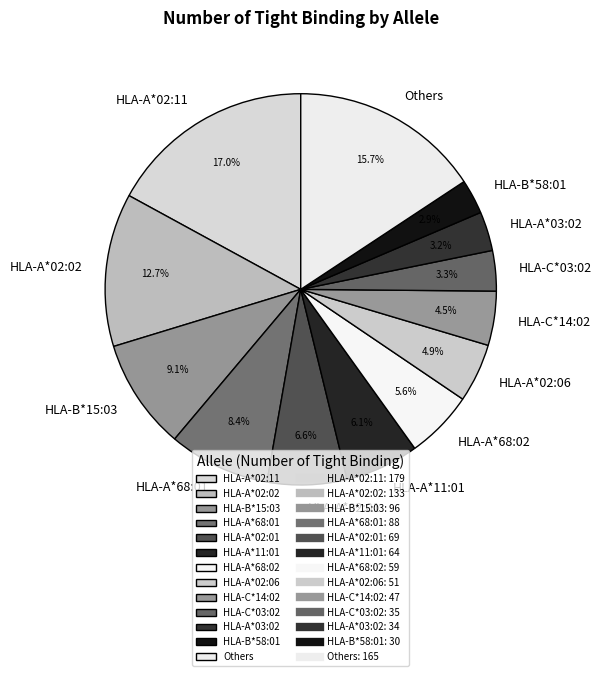

What is the largest slice in the pie chart?

HLA-A*02:11